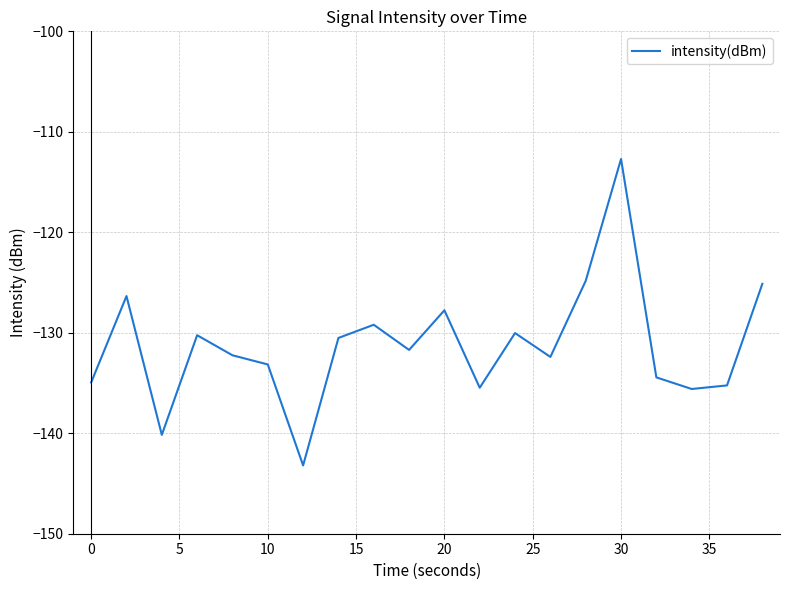

What is the minimum value shown in the chart?

-143.2